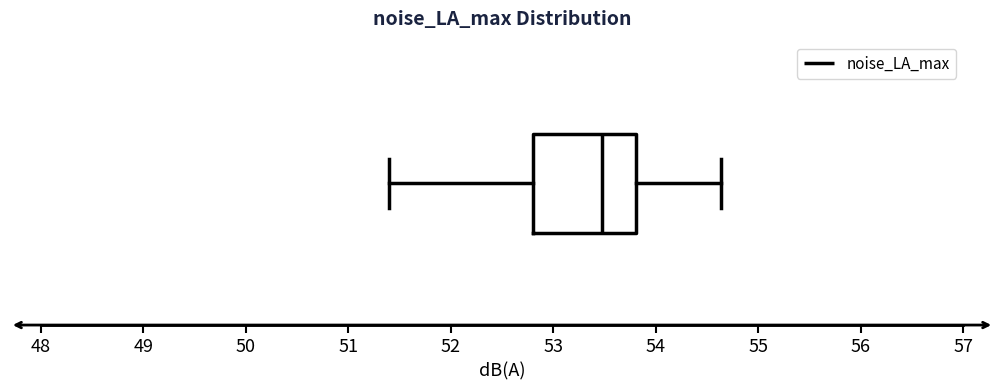

Transcribe this box plot: give where the median line is, the range the box spans, and where the two whiskers end, as read against the x-axis. The values are not printed on the chart, so give them approximately, as read against the axis.

median 53.5, box 52.8 to 53.8, whiskers 51.4 to 54.6